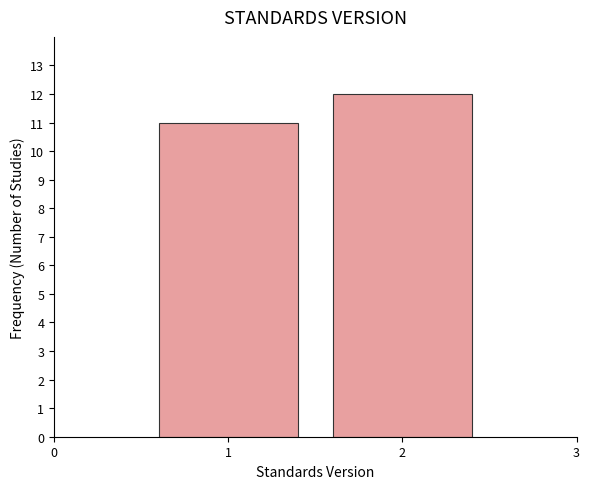

Reading right to left, transcribe all the data shown in this chart.

2=12	1=11